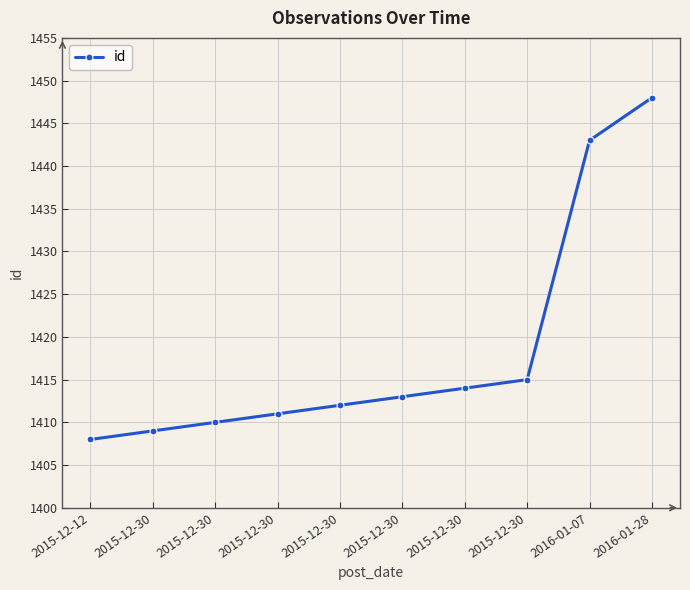

The chart shows a value of 2256 at 2015-12-30. True or false?

False